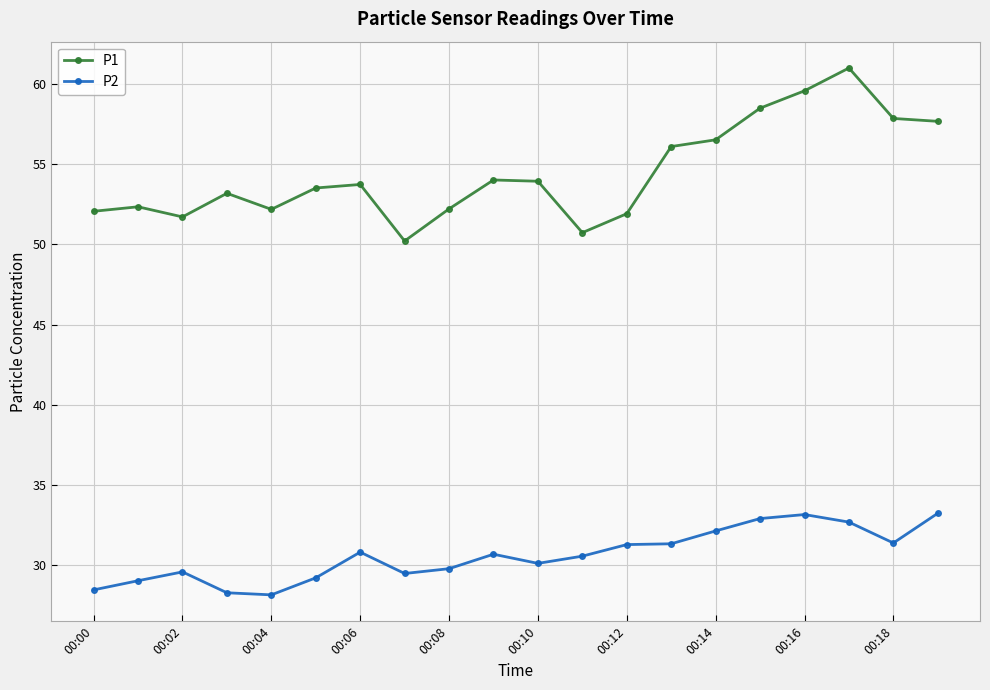

Which series has the largest range (max minus min)?

P1